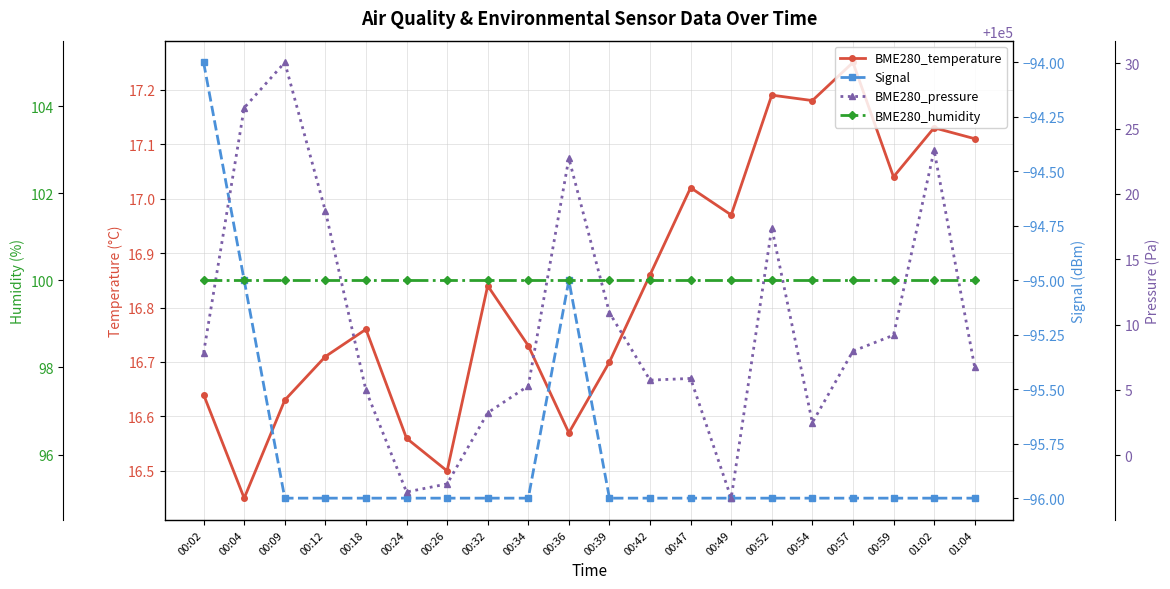

At how many categories does at least one series exceed 95097?

20